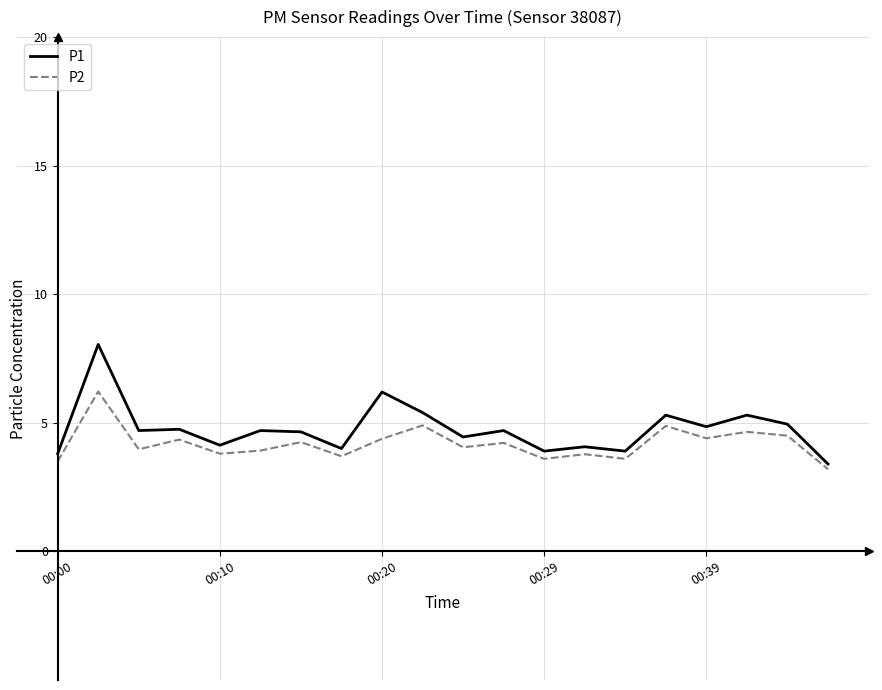

What is the minimum value shown in the chart?

3.2